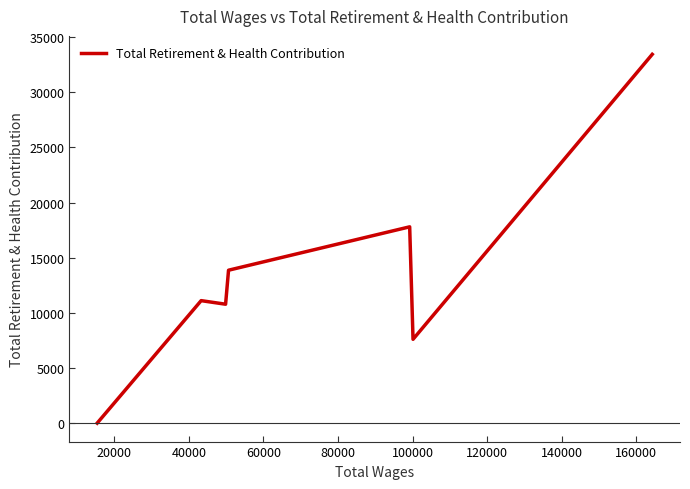

What is the difference between the second highest and second lowest values?

10196